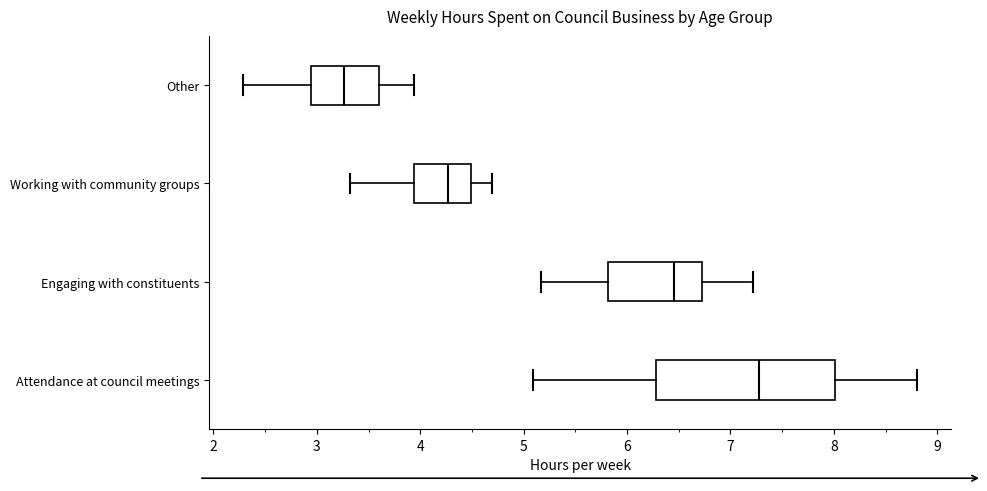

Comparing the boxes themselves (not the whiskers), which one is the widest?

Attendance at council meetings